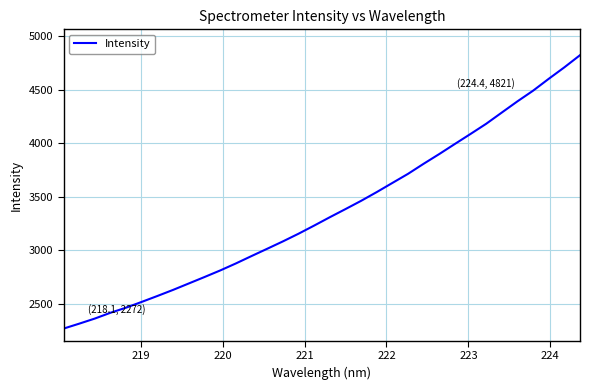

What is the minimum value shown in the chart?

2271.9